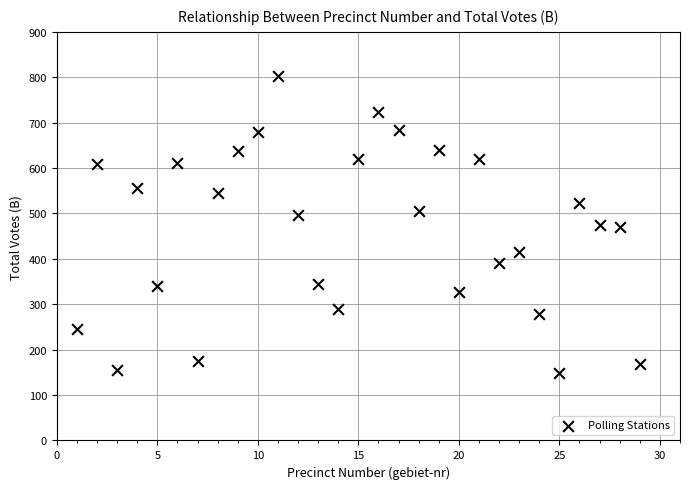

What is the range of X values (max minus min)?

28